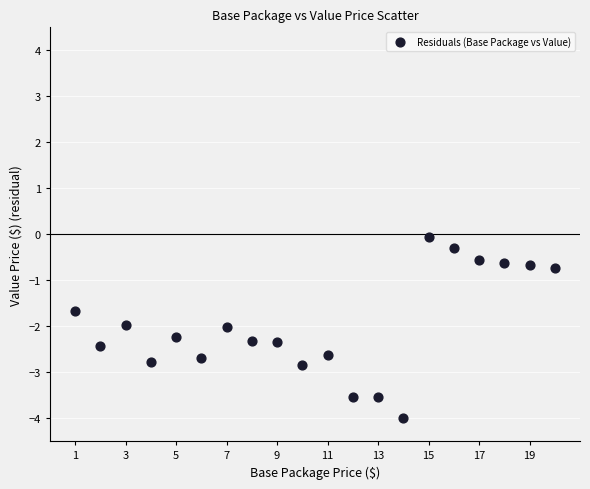

What is the range of Y values (max minus min)?

3.9